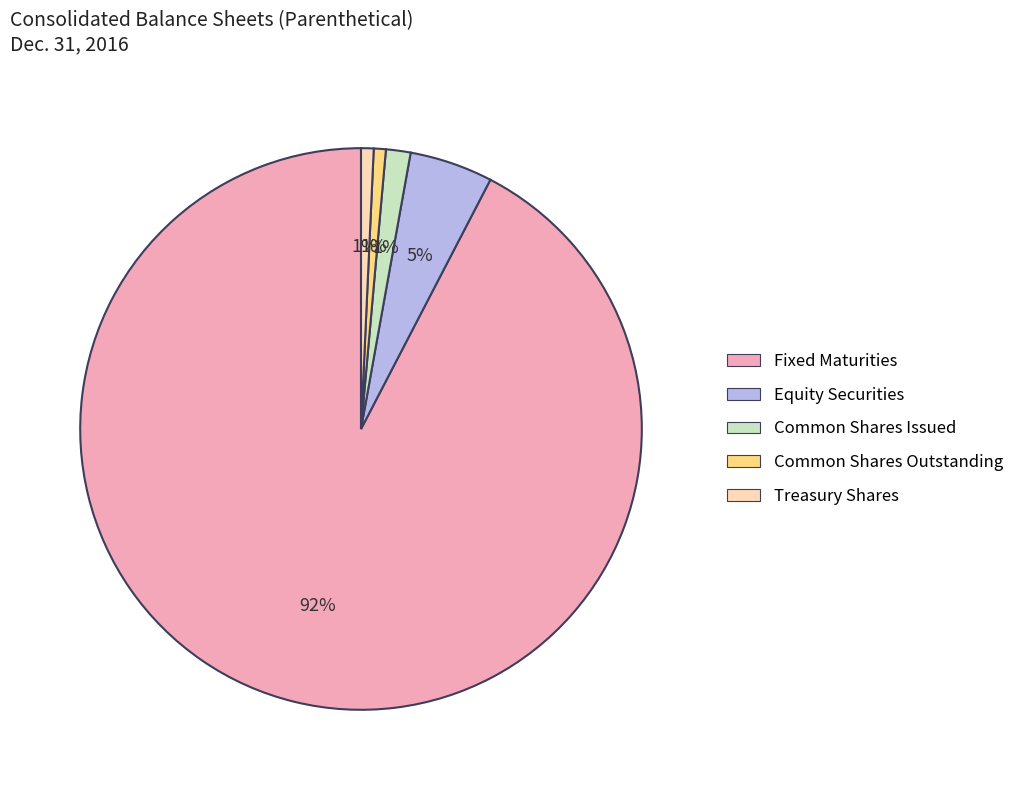

Which has a higher value, Fixed Maturities or Treasury Shares?

Fixed Maturities